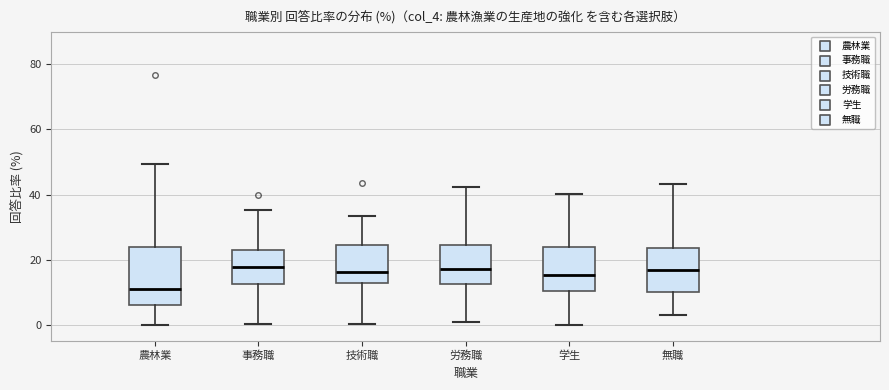

Where does the median line of the box for 技術職 sit on the y-axis? The values are not printed on the chart, so give them approximately, as read against the axis.

16